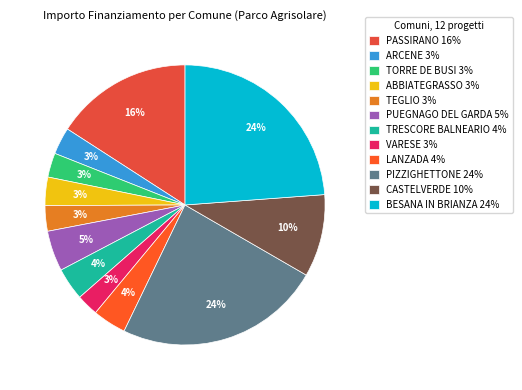

Is the sum of ARCENE and VARESE greater than half?

No